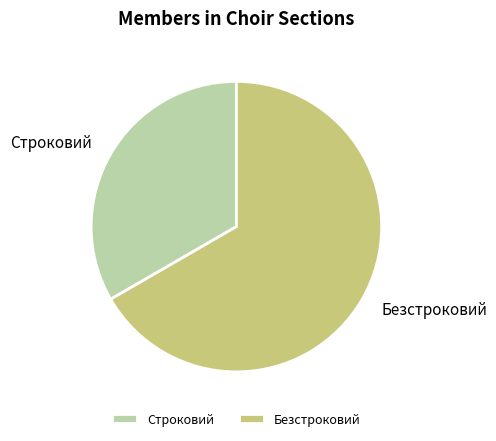

Which has a higher value, Строковий or Безстроковий?

Безстроковий